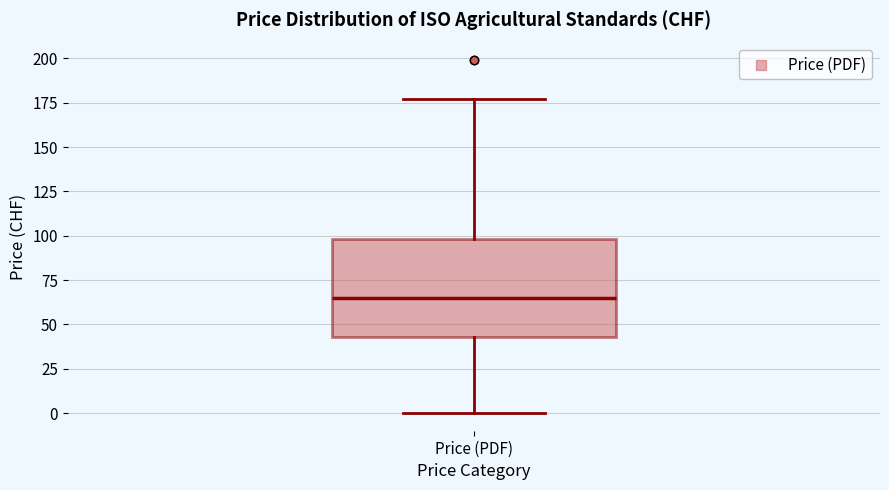

Transcribe this box plot: give where the median line is, the range the box spans, and where the two whiskers end, as read against the y-axis. The values are not printed on the chart, so give them approximately, as read against the axis.

median 65, box 45 to 100, whiskers 0 to 175